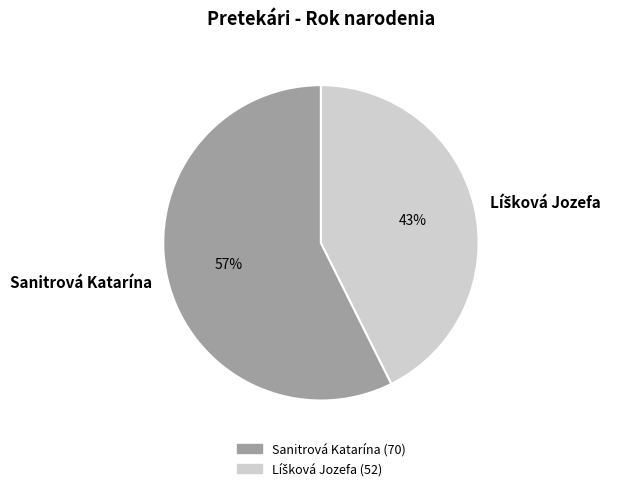

Which category accounts for the majority?

Sanitrová Katarína